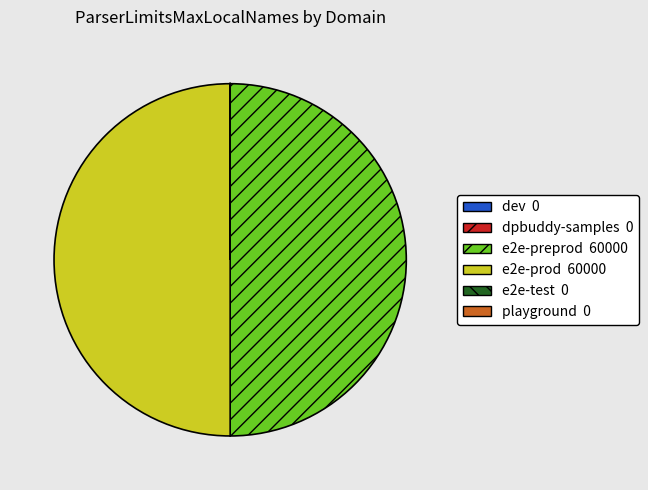

The e2e-prod slice represents 42% of the pie. True or false?

False